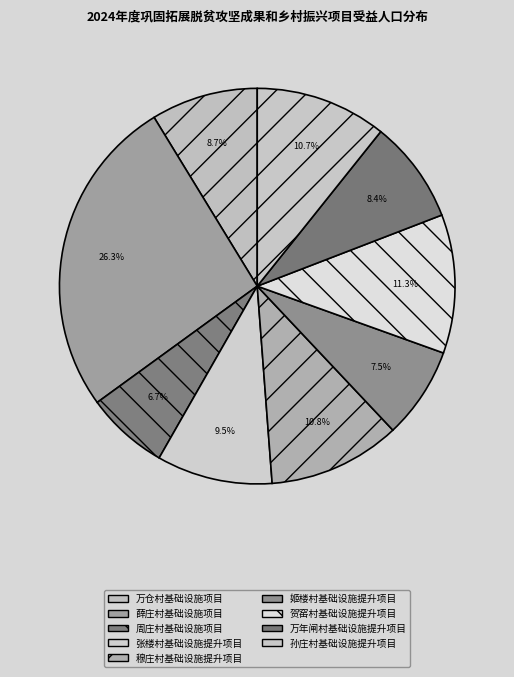

True or false: 周庄村基础设施项目 accounts for 15% of the total.

False